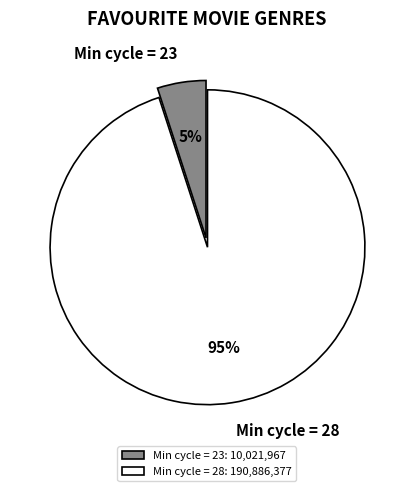

Do Min cycle = 28 and Min cycle = 23 together represent more than half of the pie?

Yes